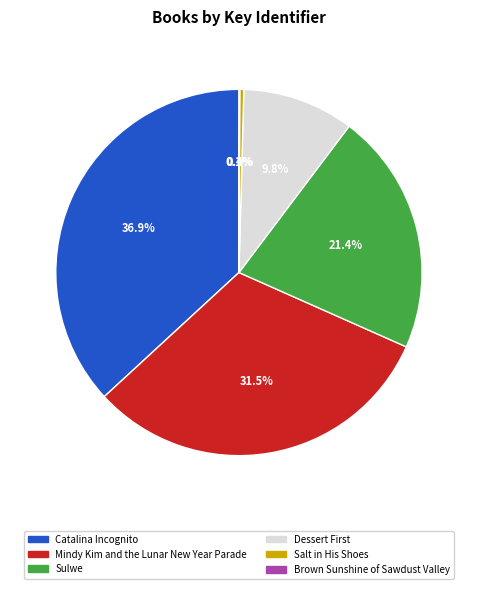

Does any single category account for the majority?

No